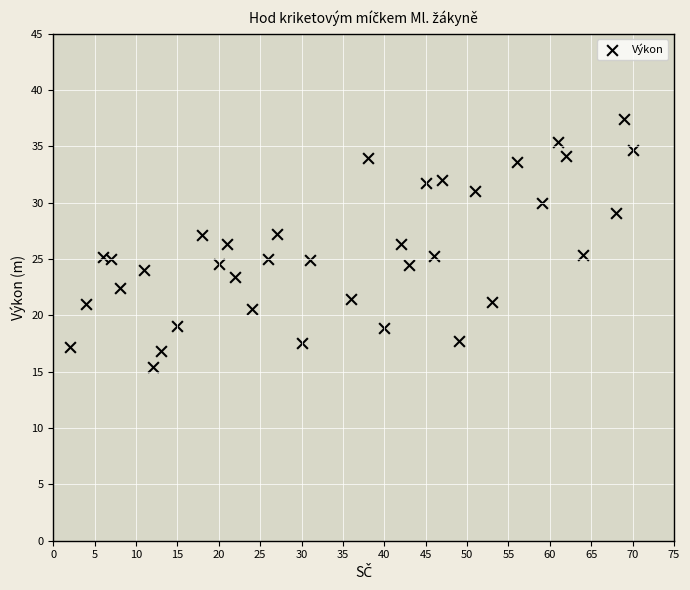

What is the range of Y values (max minus min)?

22.0